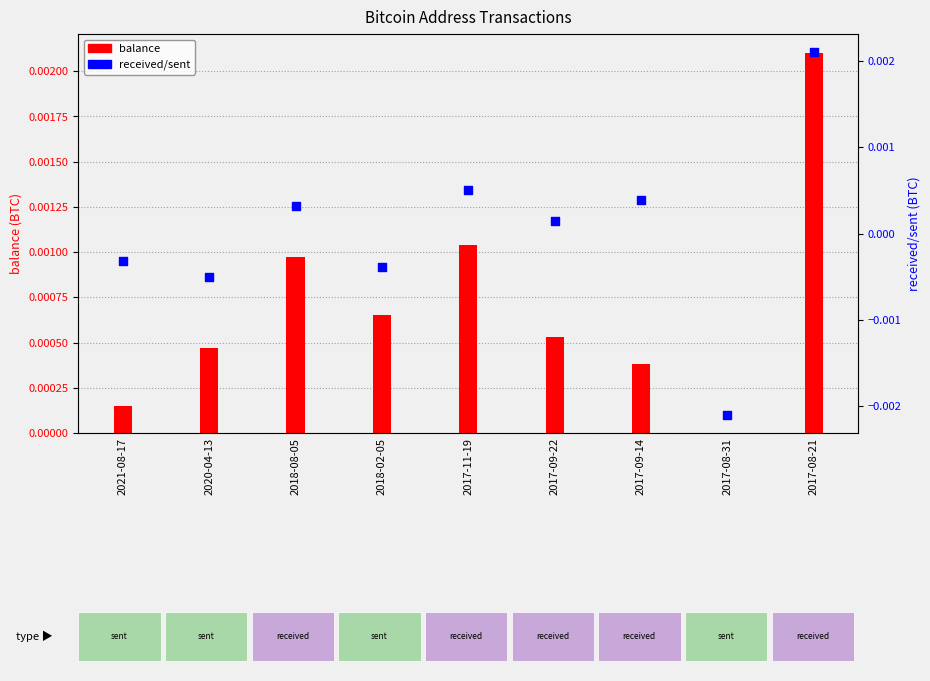

Which series has the largest Y range (max minus min)?

received/sent